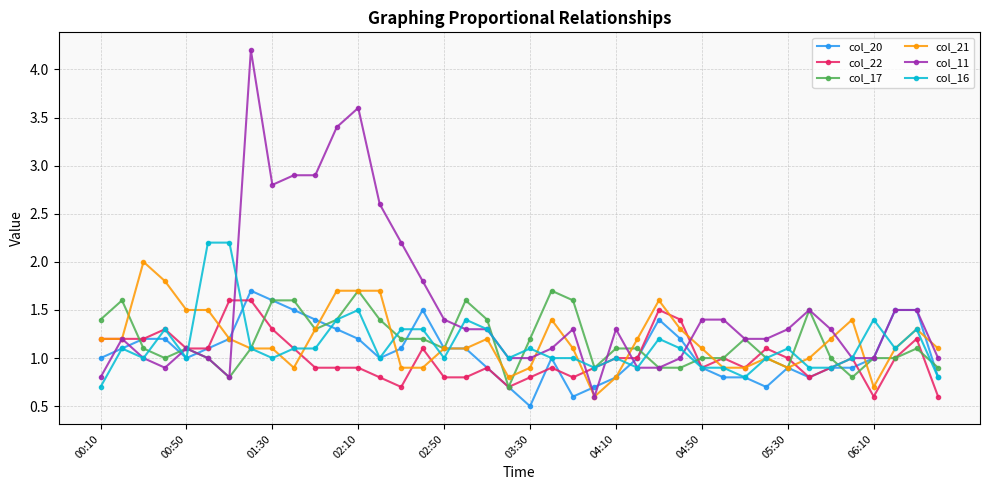

Which series has the largest range (max minus min)?

col_11